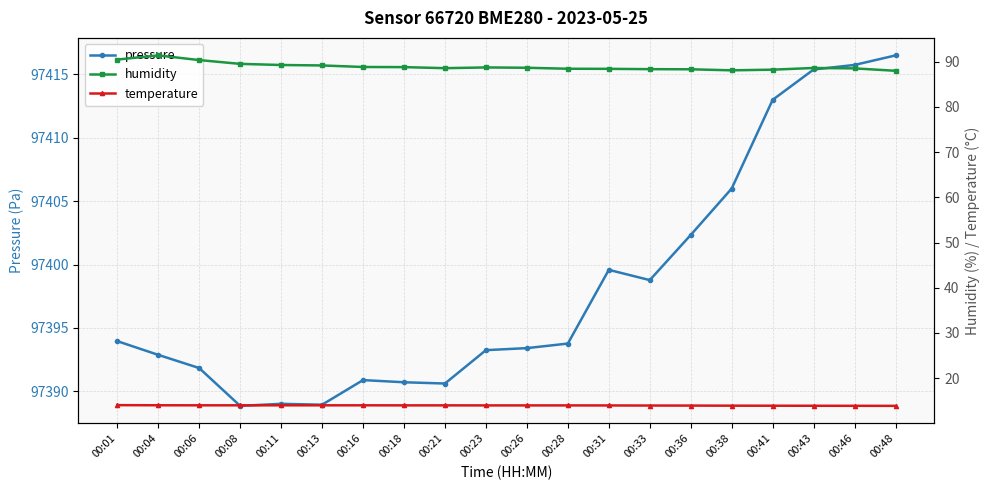

The humidity series shows 29.6 at 00:38. True or false?

False